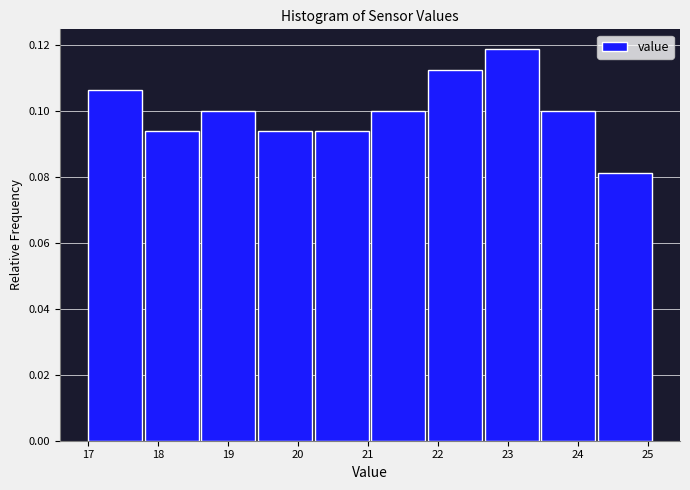

Reading left to right, transcribe this chart: for each bar, give the range it covers on the x-axis and its height. Neither the bar edges nor the heights are printed on the chart, so give them approximately, as read against the axes.

17.00 to 17.81: 0.106
17.81 to 18.62: 0.094
18.62 to 19.43: 0.100
19.43 to 20.24: 0.094
20.24 to 21.05: 0.094
21.05 to 21.86: 0.100
21.86 to 22.67: 0.112
22.67 to 23.48: 0.118
23.48 to 24.29: 0.100
24.29 to 25.10: 0.082